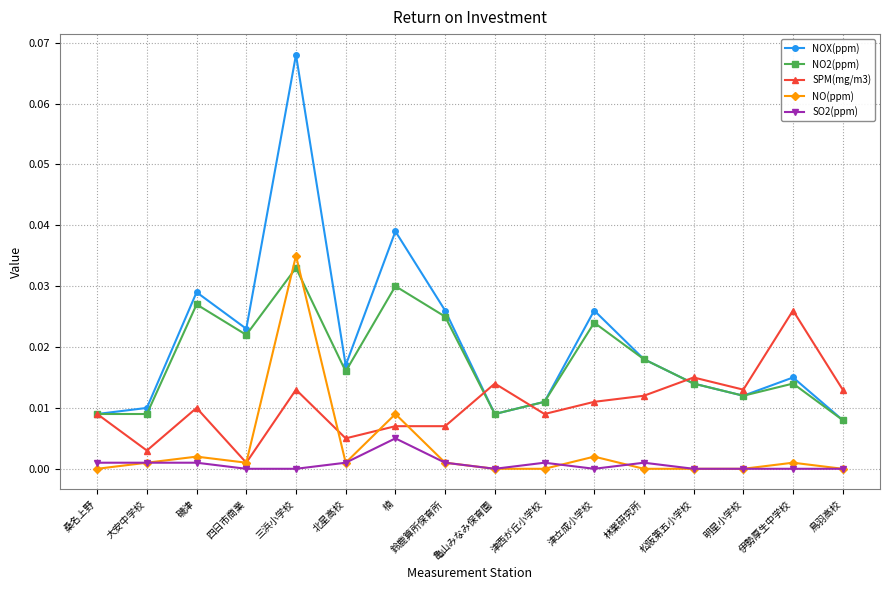

True or false: NO(ppm) and NOX(ppm) cross at least once.

False